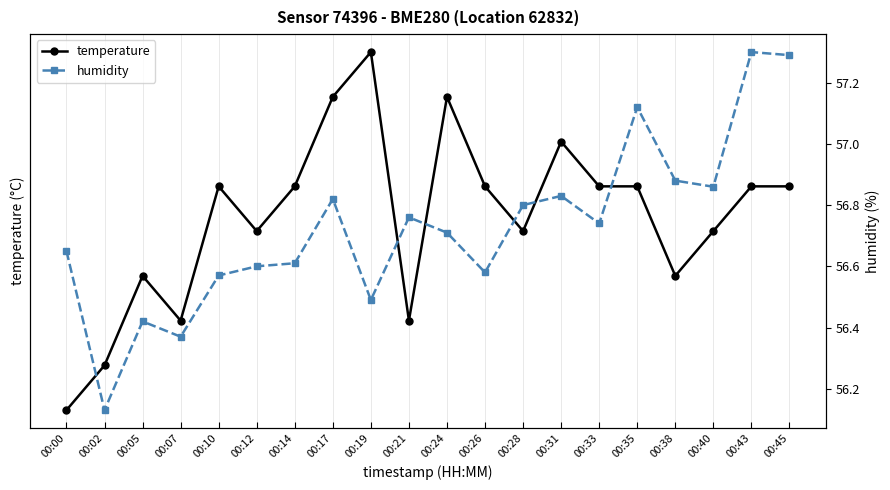

Is the value of humidity at 00:33 greater than the value of temperature at 00:17?

Yes